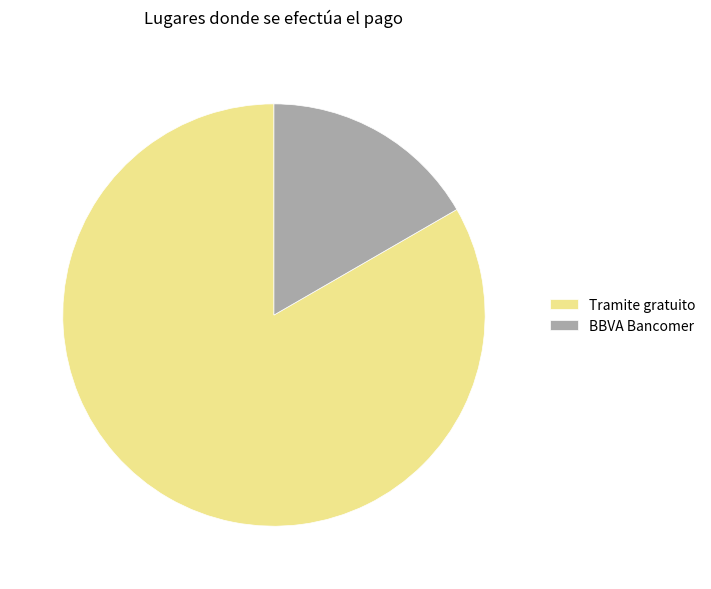

Is the sum of Tramite gratuito and BBVA Bancomer greater than half?

Yes